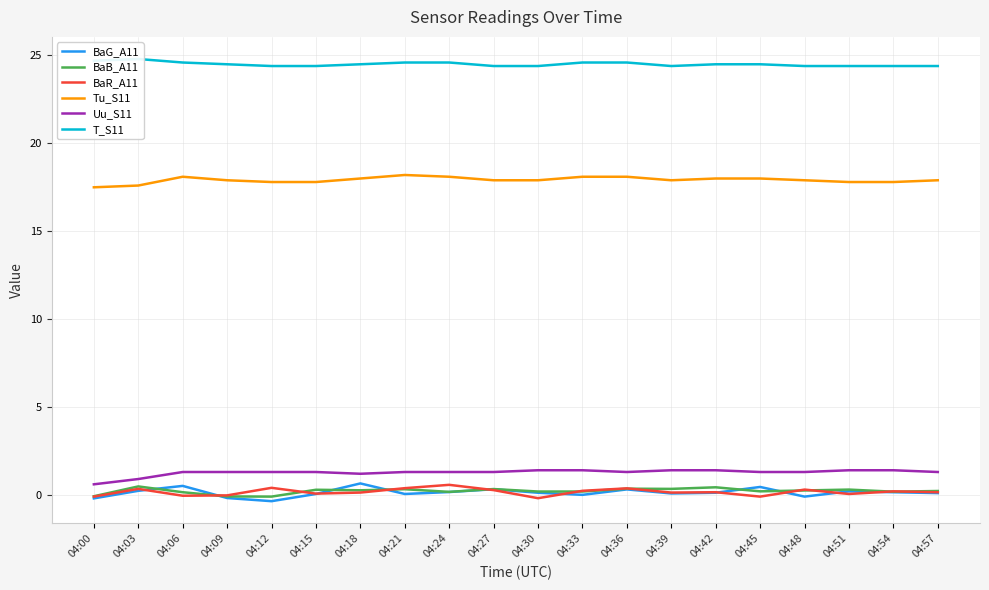

True or false: Uu_S11 and Tu_S11 cross at least once.

False